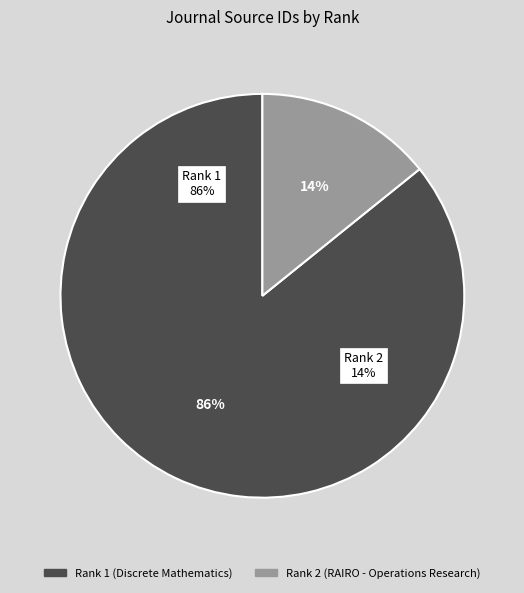

Which category has the smallest portion of the pie?

Rank 2 (RAIRO - Operations Research)